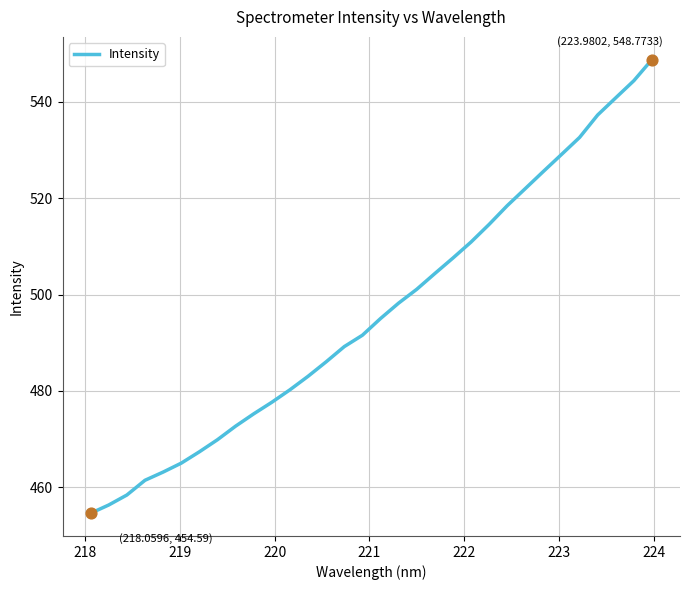

What is the difference between the maximum and minimum values?

94.2